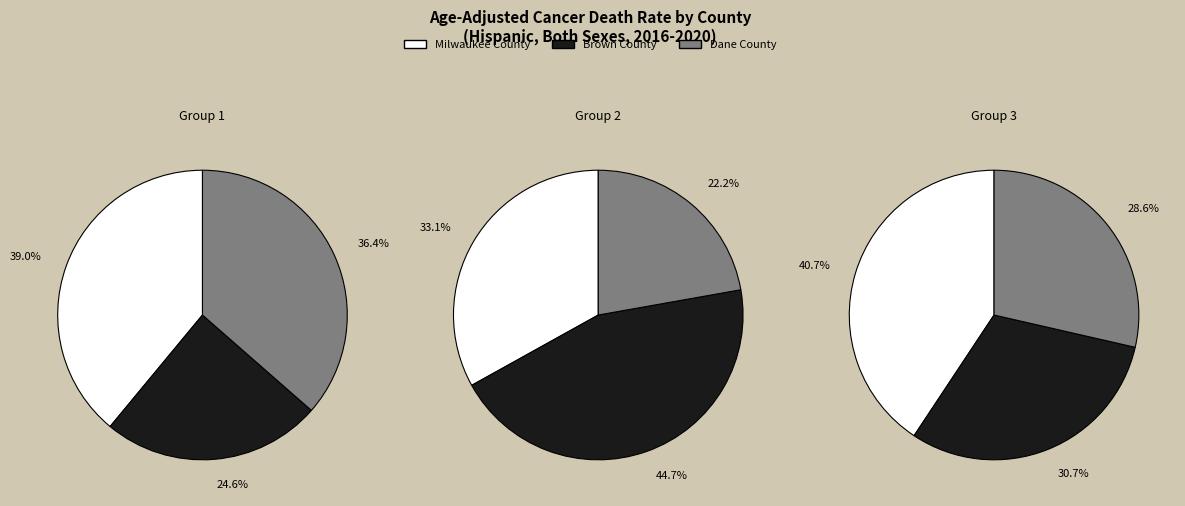

Is it true that Brown County is 17% of the pie?

False